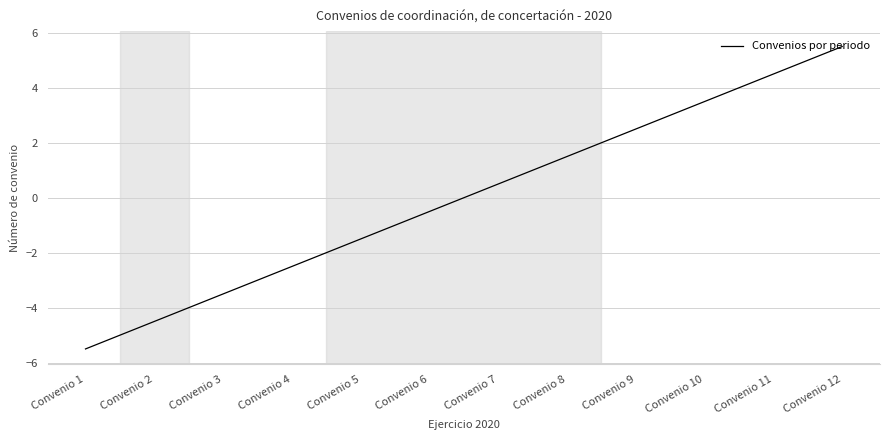

The value at Convenio 10 is 5.0. True or false?

False